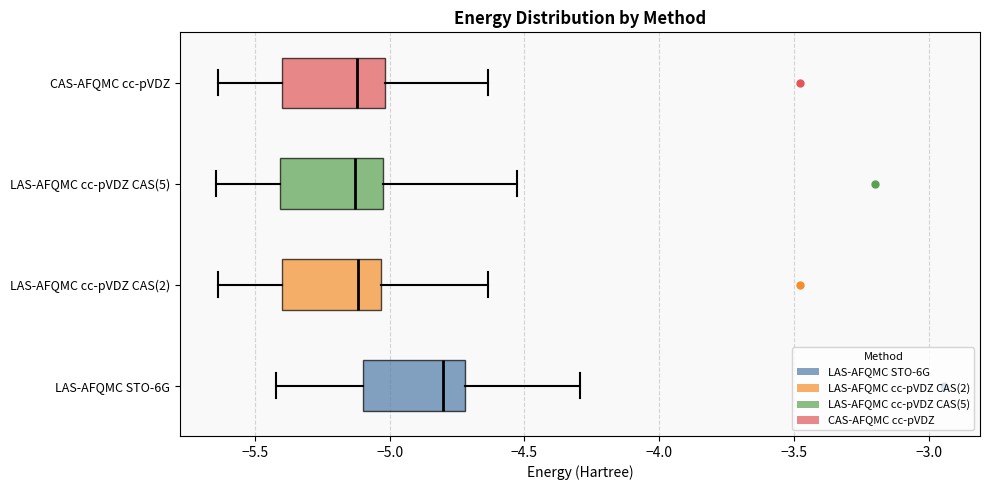

Where does the right whisker of the box for CAS-AFQMC cc-pVDZ end on the x-axis? The values are not printed on the chart, so give them approximately, as read against the axis.

-4.65